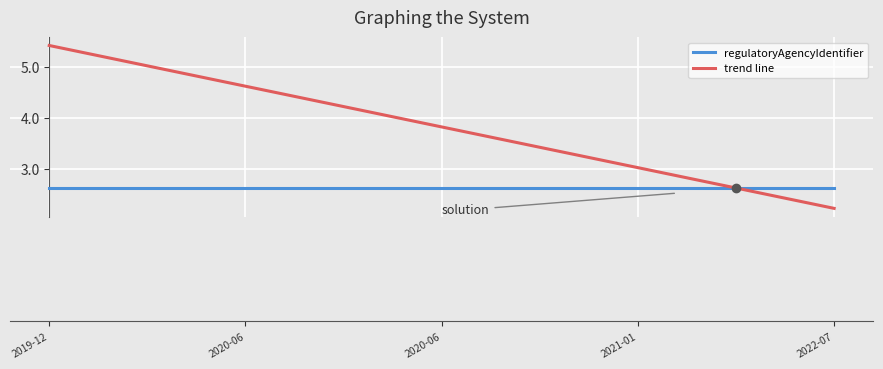

Is this an area chart (filled region under the line)?

No